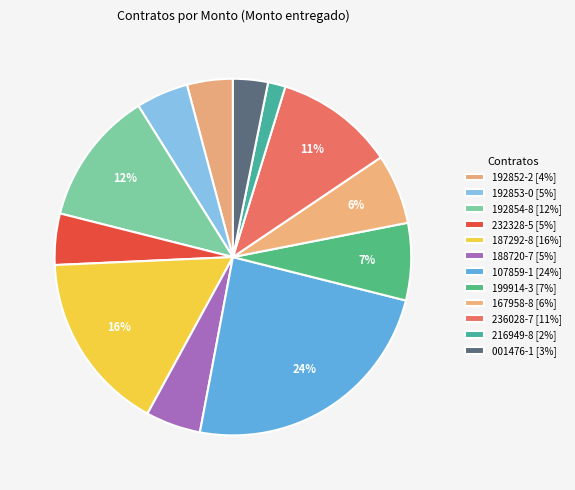

True or false: 107859-1 accounts for 24% of the total.

True